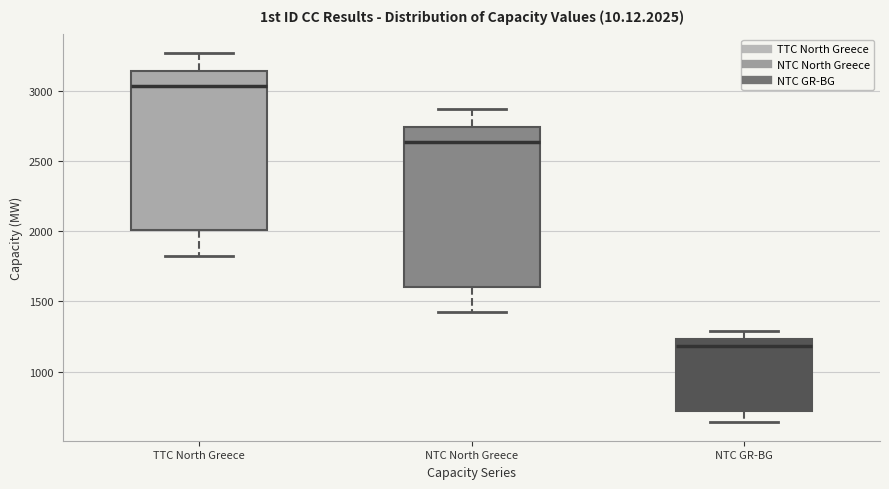

Reading left to right, transcribe this box plot: for each box, give where its median line is, the range the box spans, and where its two whiskers end, as read against the y-axis. The values are not printed on the chart, so give them approximately, as read against the axis.

TTC North Greece: median 3050, box 2000 to 3150, whiskers 1800 to 3250
NTC North Greece: median 2650, box 1600 to 2750, whiskers 1400 to 2850
NTC GR-BG: median 1200, box 700 to 1250, whiskers 650 to 1300